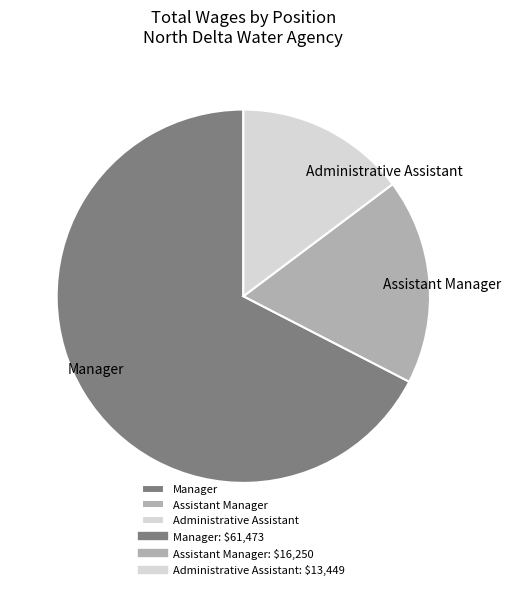

What is the largest slice in the pie chart?

Manager